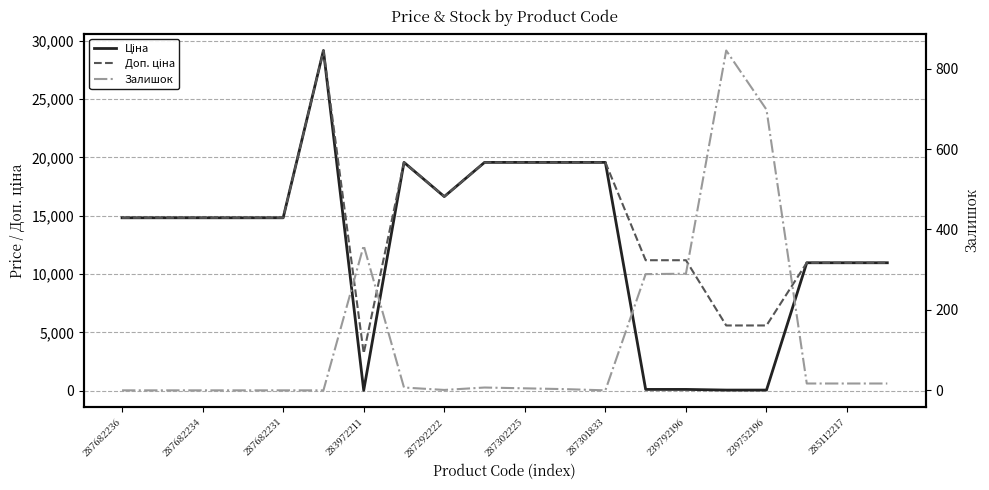

What is the average value of the Доп. ціна series?

14367.3